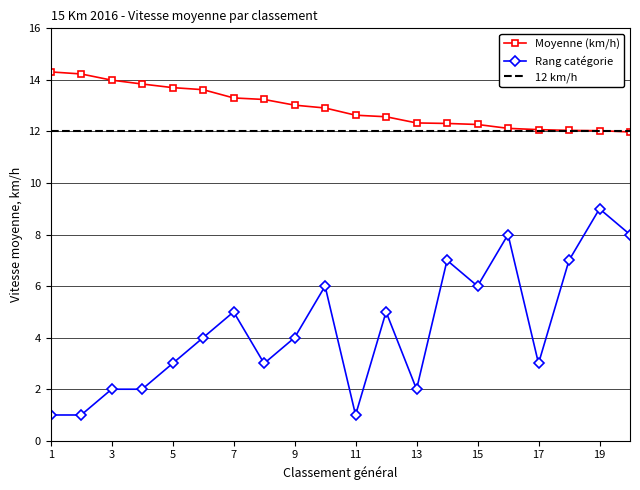

Count the number of data series in this chart.

2